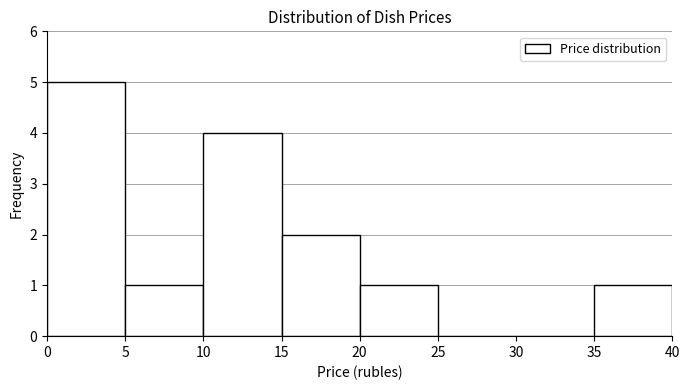

Which range on the x-axis has the tallest bar?

0 to 5